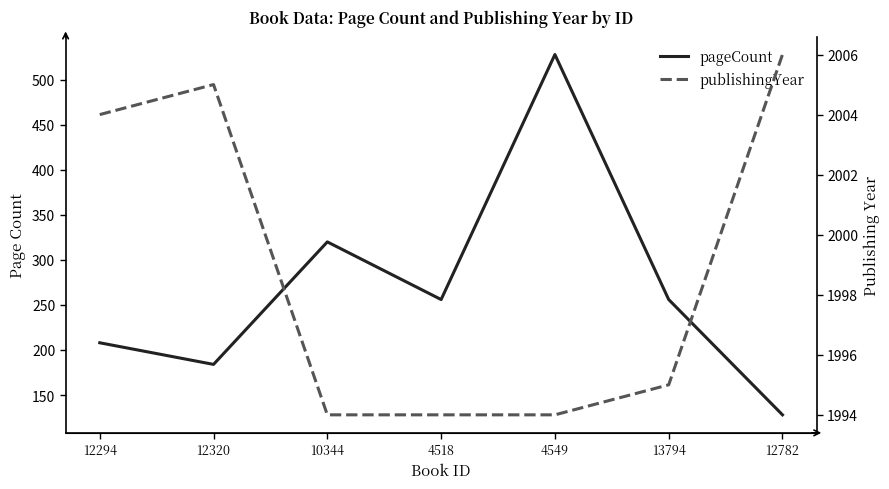

Does the chart display data point markers on the line(s)?

No